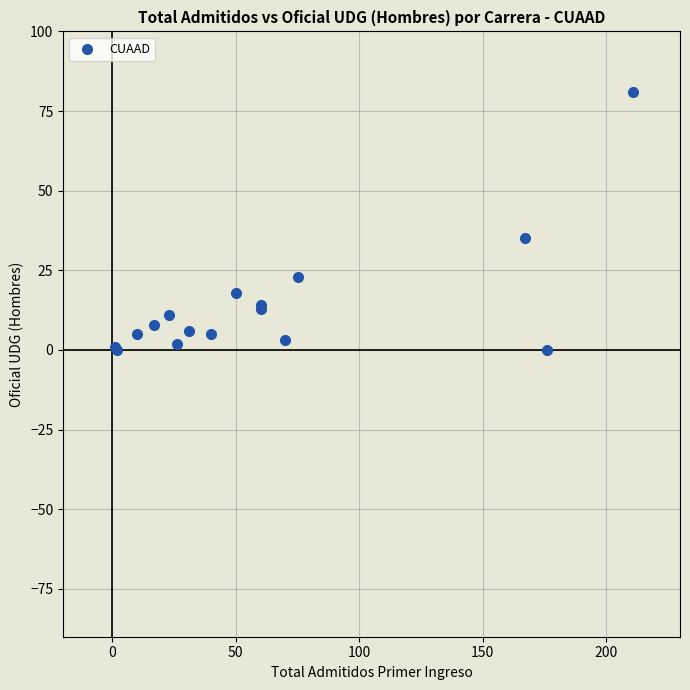

What Y value in the scatter plot is closest to 40?

35